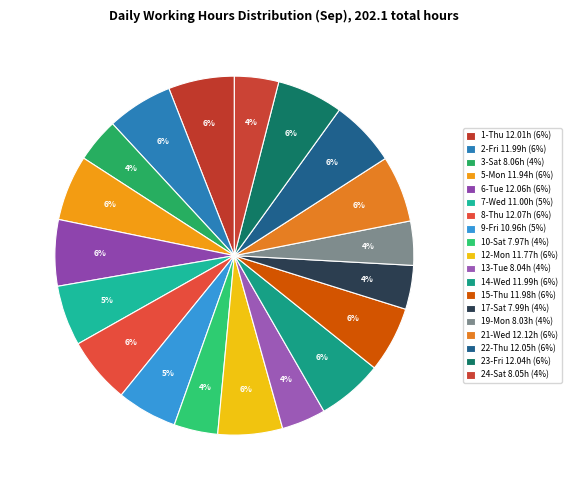

True or false: 10-Sat accounts for 4% of the total.

True